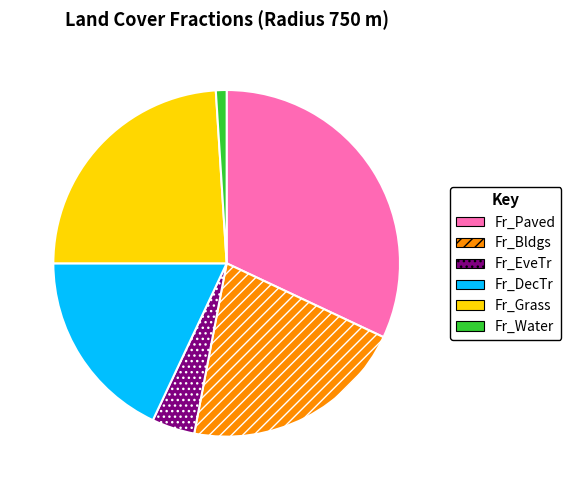

Is the sum of Fr_Paved and Fr_EveTr greater than half?

No